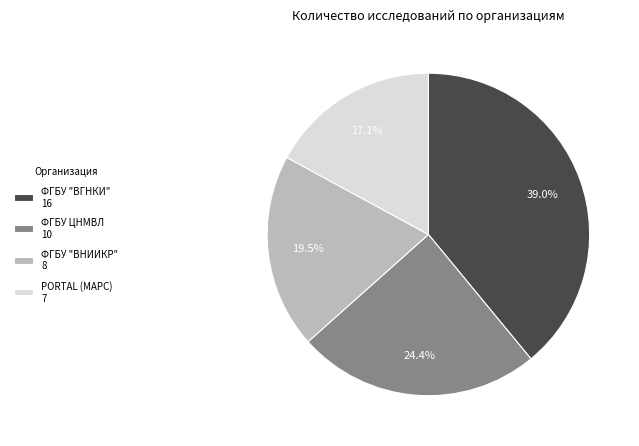

To the nearest percent, what percentage of the pie is ФГБУ "ВГНКИ"?

39%